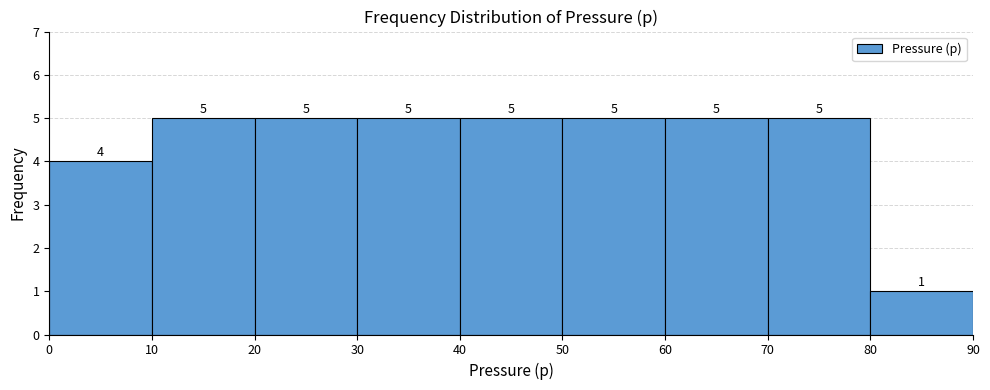

Reading left to right, transcribe this chart: for each bar, give the range it covers on the x-axis and its height.

0 to 10: 4
10 to 20: 5
20 to 30: 5
30 to 40: 5
40 to 50: 5
50 to 60: 5
60 to 70: 5
70 to 80: 5
80 to 90: 1